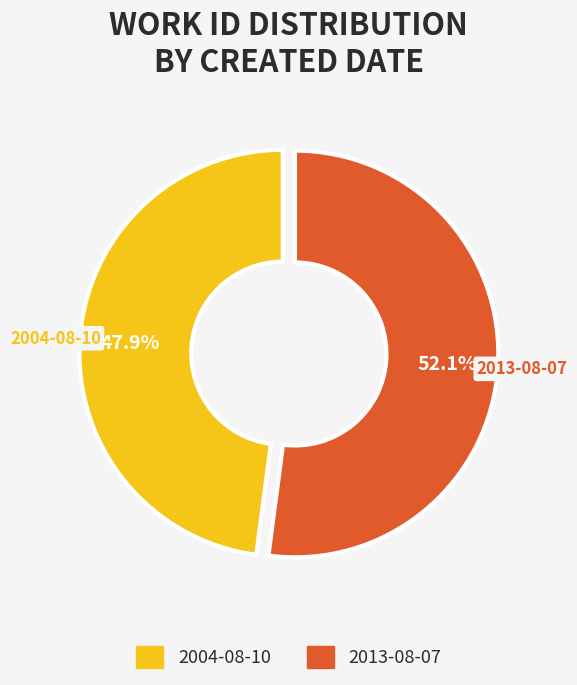

Which slice is the largest?

2013-08-07